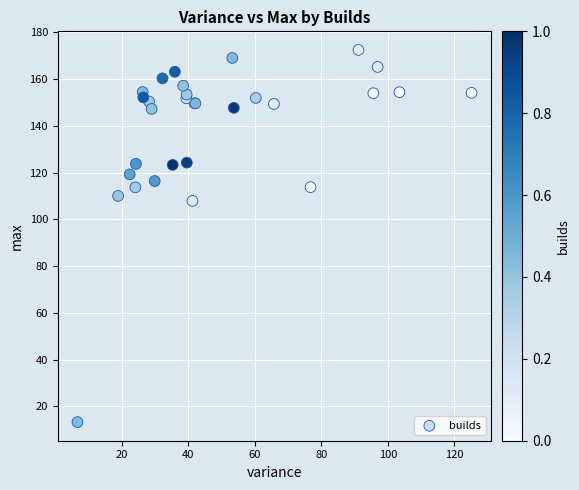

What Y value in the scatter plot is closest to 92?

107.9